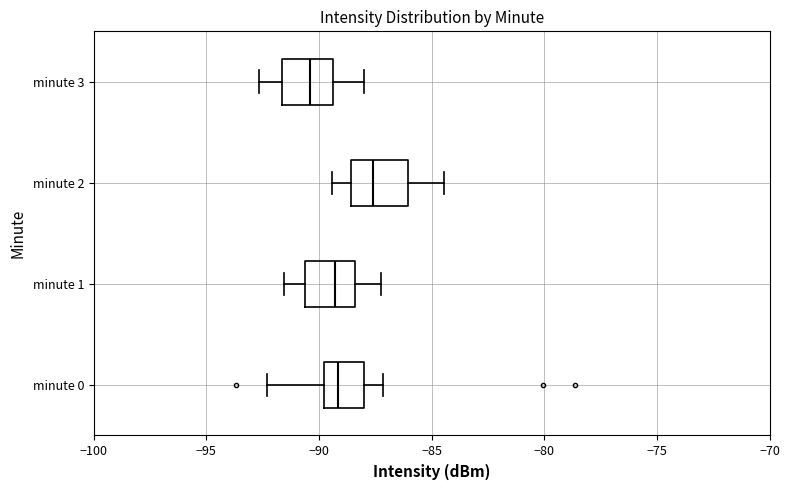

Which box has the furthest to the right median line?

minute 2